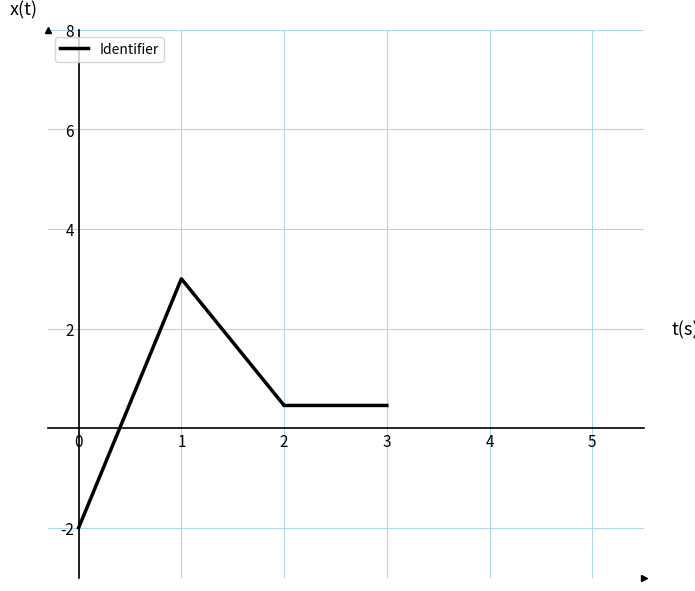

Between 3 and 1, which is larger?

1